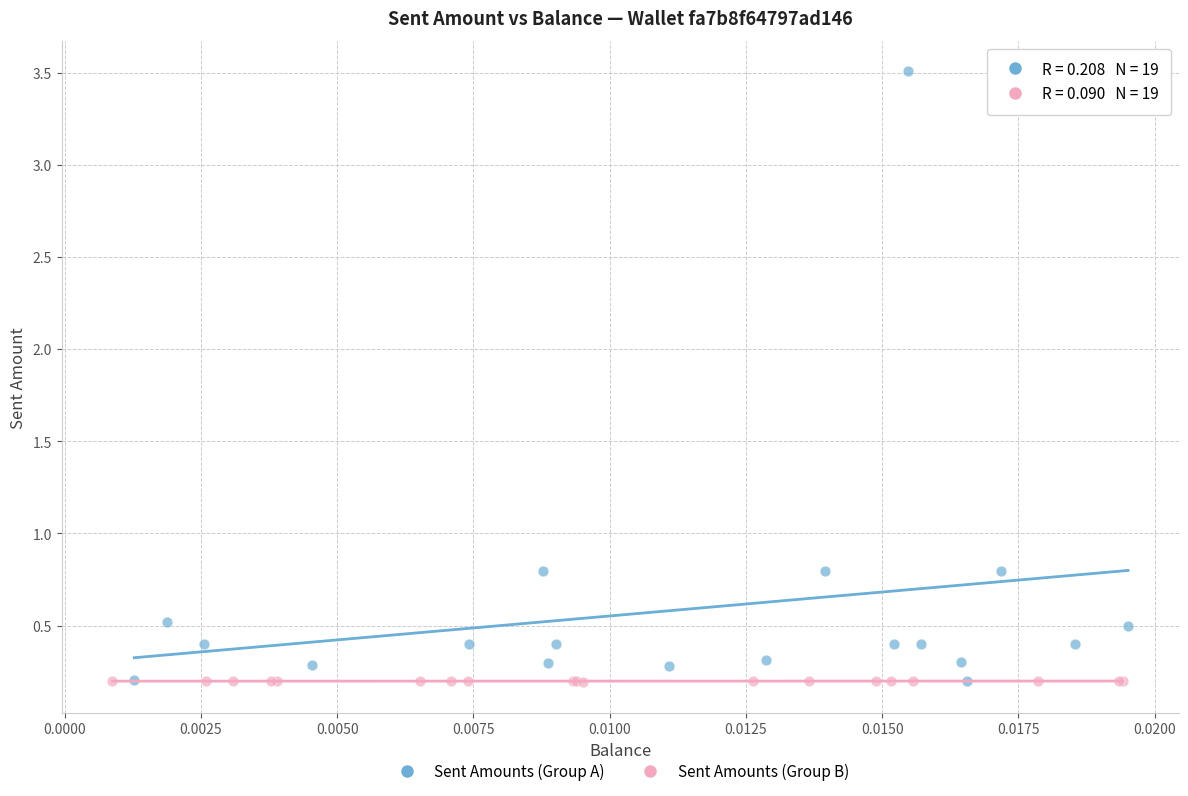

Which series contains the highest Y value?

Sent Amounts (Group A)